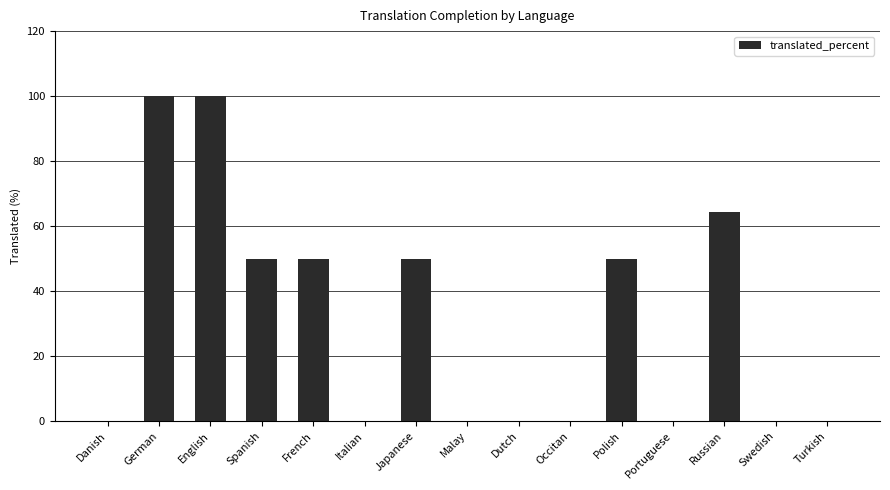

The chart shows a value of 36.0 at Italian. True or false?

False